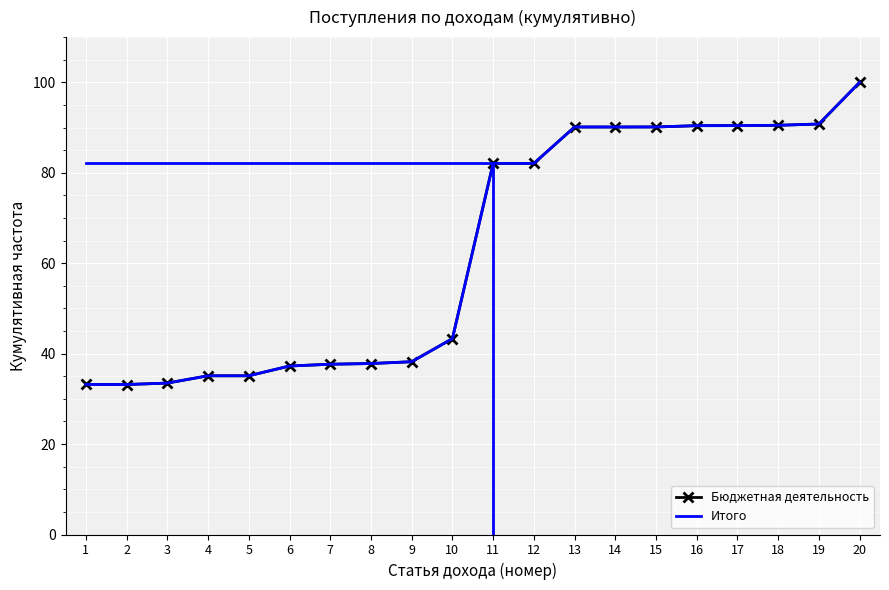

List the labels in order of Бюджетная деятельность value, smallest first.

2, 1, 3, 4, 5, 6, 7, 8, 9, 10, 12, 11, 14, 13, 15, 16, 17, 18, 19, 20